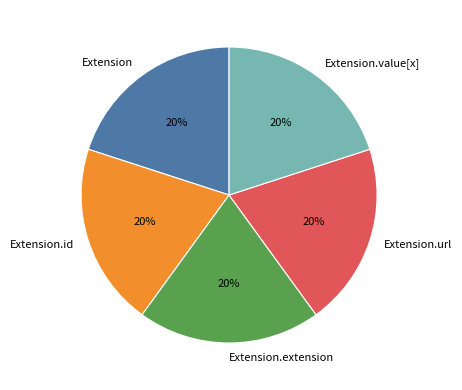

Is it true that Extension.url is 26% of the pie?

False